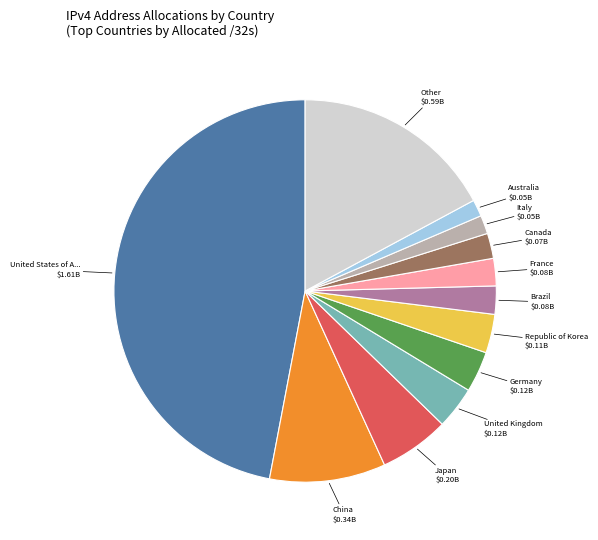

Does any single category account for the majority?

No